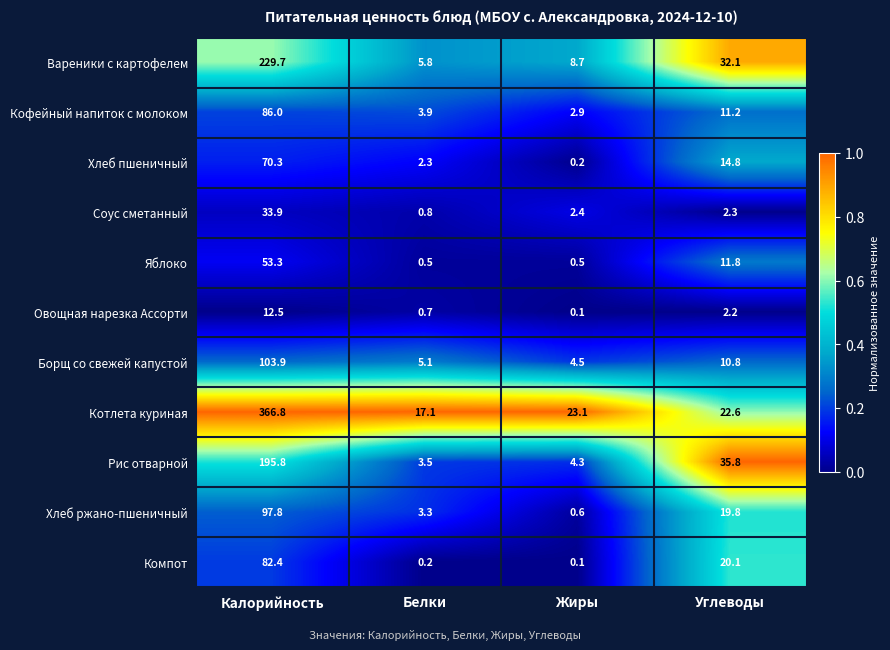

At which category does the chart reach its peak across all series?

Калорийность